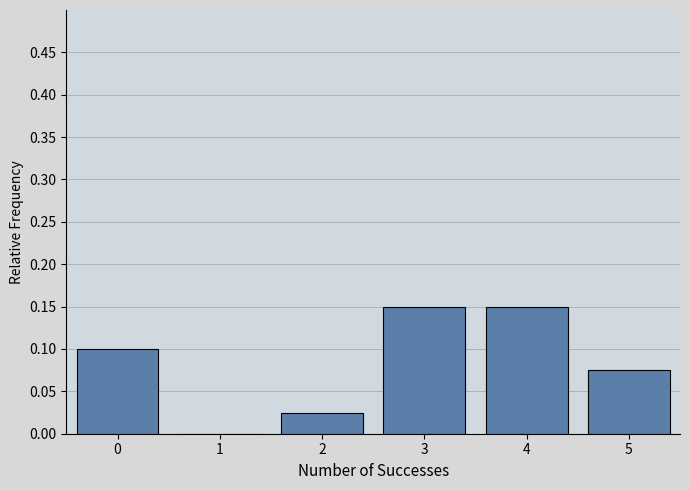

What is the sum of all values?

0.5